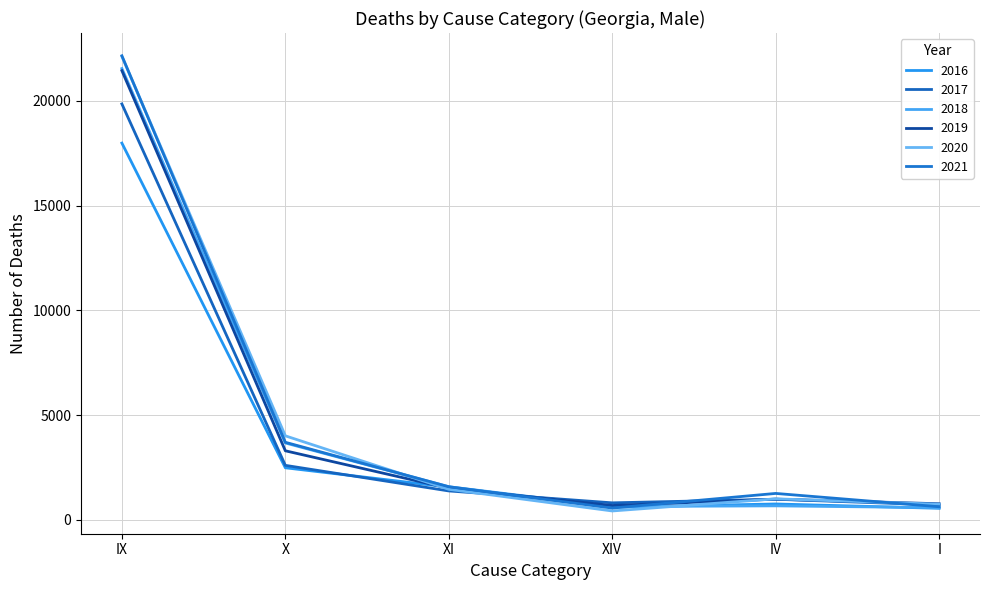

The value of 2017 at IX is 19859. True or false?

True